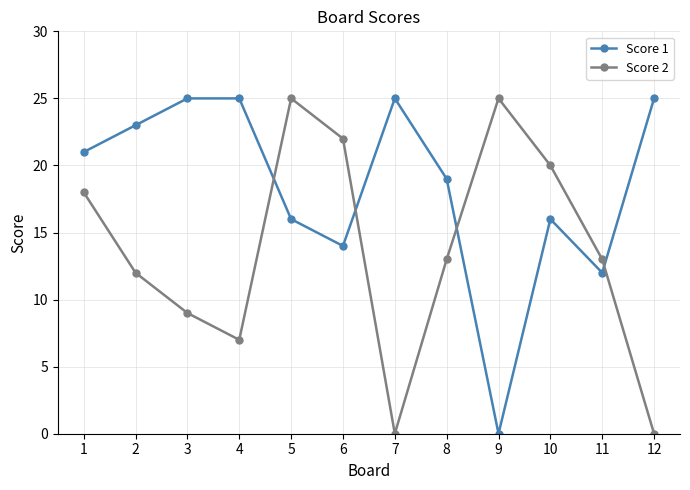

Rank the series at 6 from highest to lowest value.

Score 2, Score 1